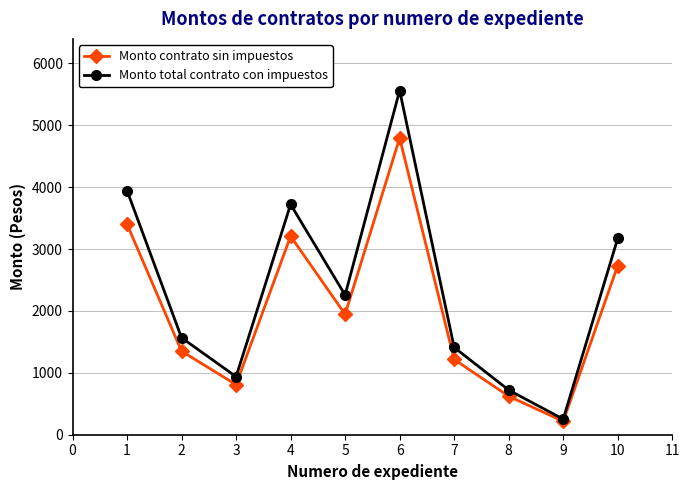

The value of Monto total contrato con impuestos at 6 is 8277.6. True or false?

False